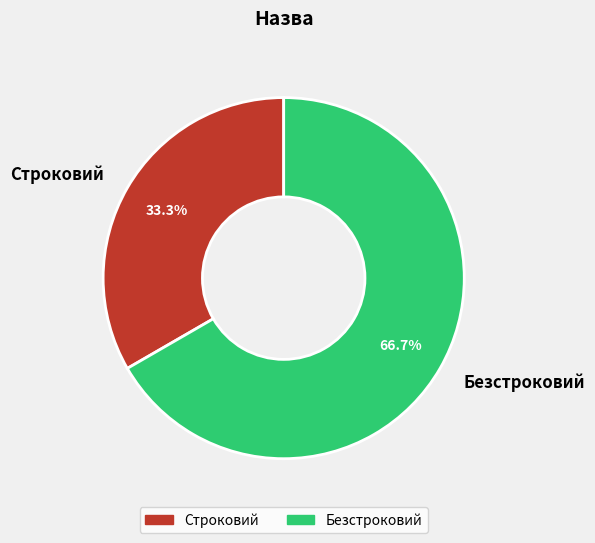

To the nearest percent, what is the combined percentage of Безстроковий and Строковий?

100%